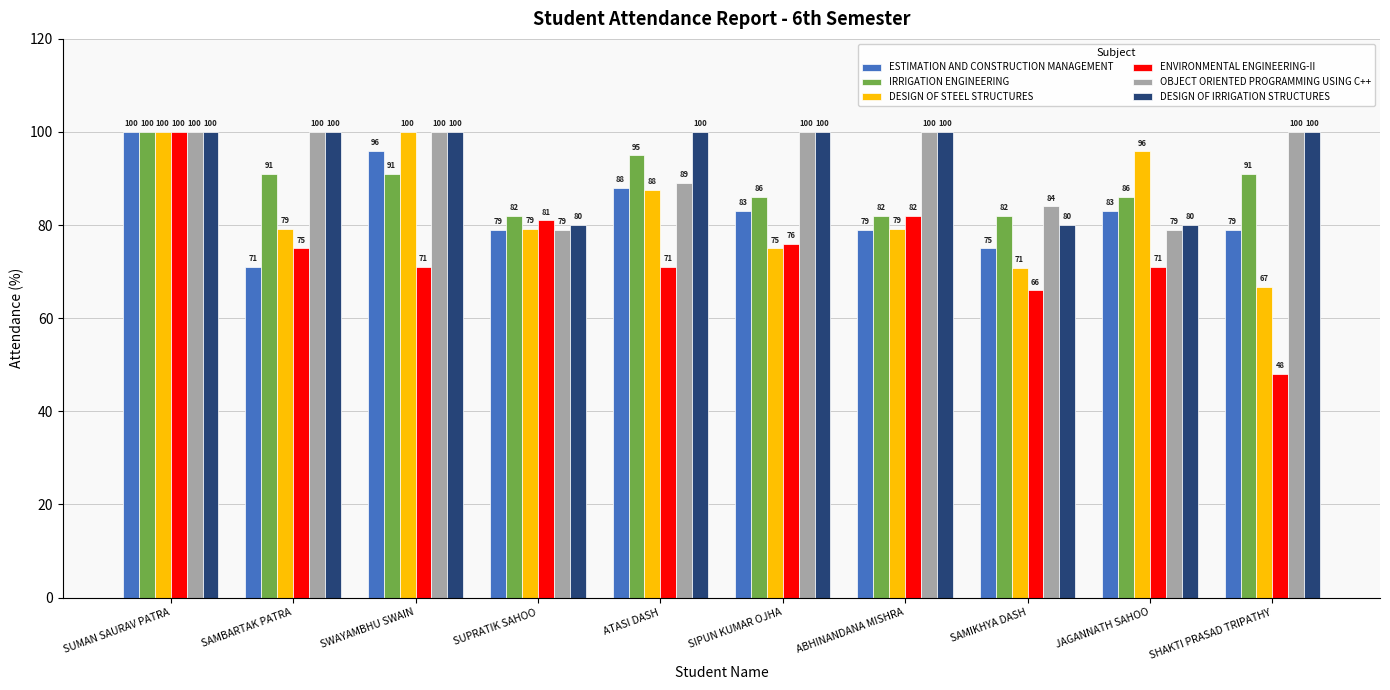

Which category has the lowest value across all series?

SHAKTI PRASAD TRIPATHY